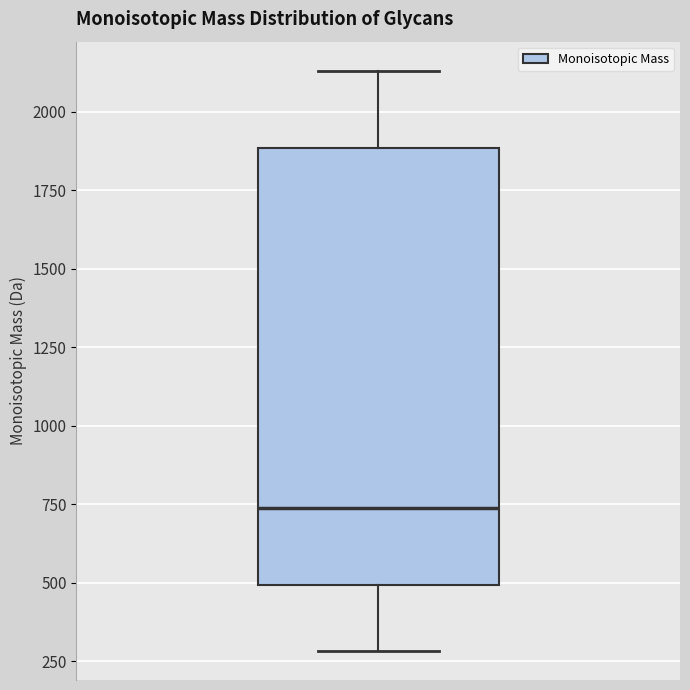

Transcribe this box plot: give where the median line is, the range the box spans, and where the two whiskers end, as read against the y-axis. The values are not printed on the chart, so give them approximately, as read against the axis.

median 750, box 500 to 1900, whiskers 300 to 2150